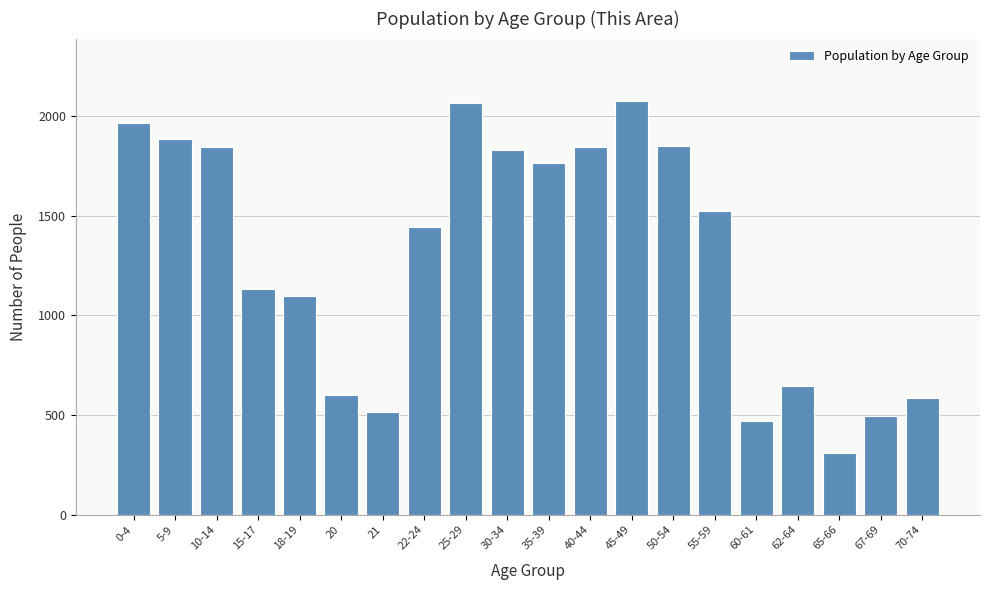

What is the label of the 2nd bar from the right?

67-69